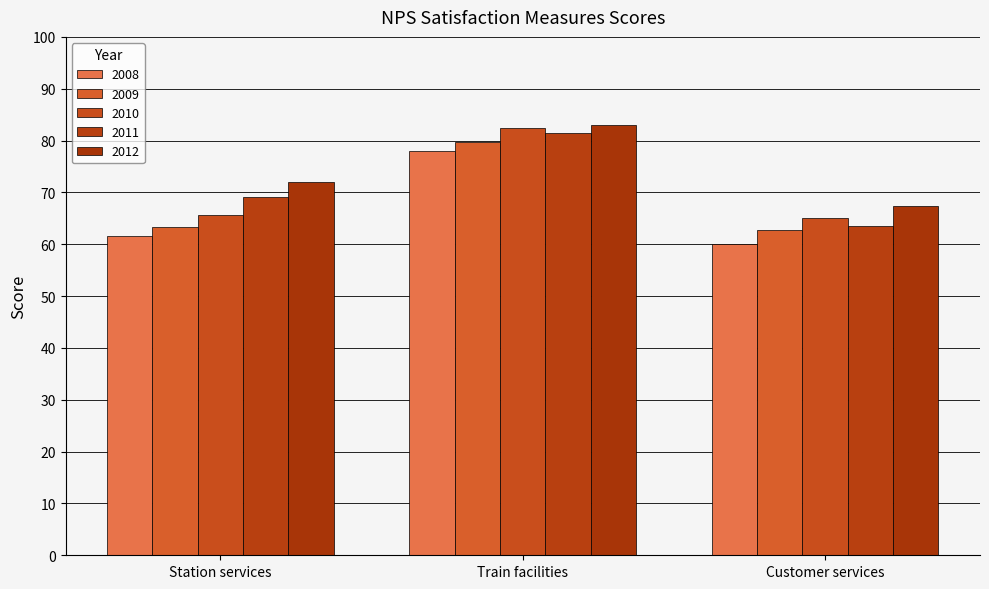

Reading left to right, transcribe all the data shown in this chart.

2008: Station services=61.5	Train facilities=78.0	Customer services=60.0
2009: Station services=63.3	Train facilities=79.8	Customer services=62.7
2010: Station services=65.7	Train facilities=82.5	Customer services=65.1
2011: Station services=69.1	Train facilities=81.5	Customer services=63.5
2012: Station services=72.0	Train facilities=83.0	Customer services=67.3